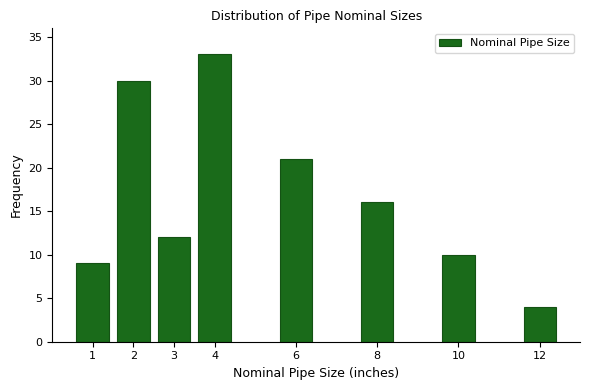

Reading left to right, transcribe all the data shown in this chart.

1=9	2=30	3=12	4=33	6=21	8=16	10=10	12=4